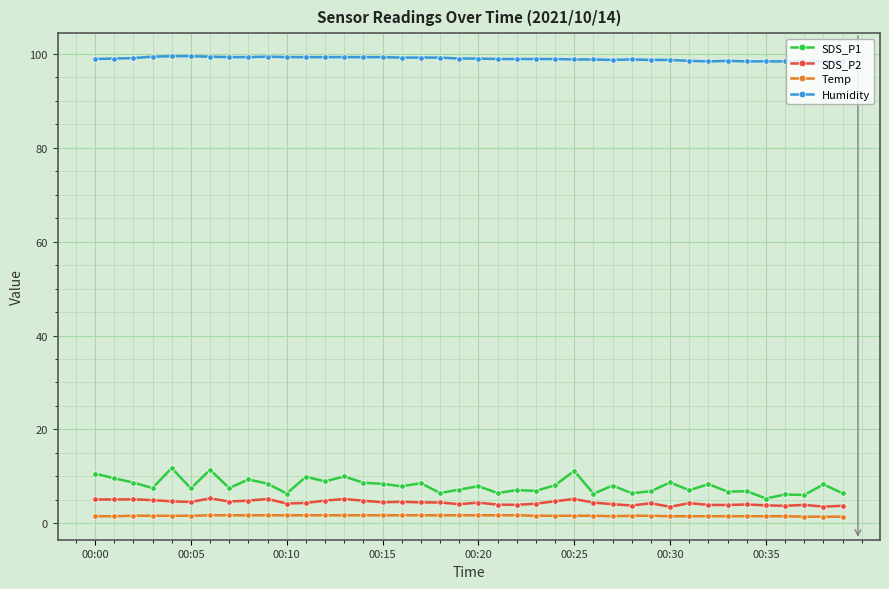

What is the value of the Humidity point at the 13th from the left?

99.3